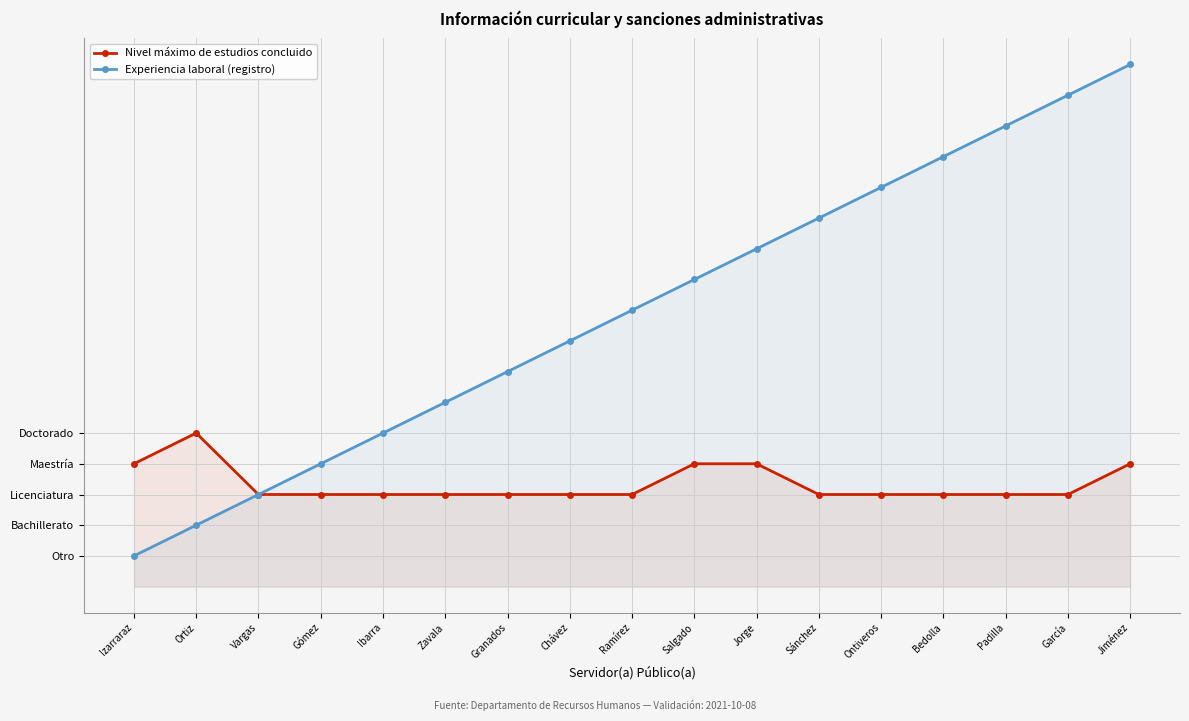

Reading left to right, list all the values displayed in this chart.

Nivel máximo de estudios concluido: Izarraraz=4	Ortiz=5	Vargas=3	Gómez=3	Ibarra=3	Zavala=3	Granados=3	Chávez=3	Ramírez=3	Salgado=4	Jorge=4	Sánchez=3	Ontiveros=3	Bedolla=3	Padilla=3	García=3	Jiménez=4
Experiencia laboral (registro): Izarraraz=1	Ortiz=2	Vargas=3	Gómez=4	Ibarra=5	Zavala=6	Granados=7	Chávez=8	Ramírez=9	Salgado=10	Jorge=11	Sánchez=12	Ontiveros=13	Bedolla=14	Padilla=15	García=16	Jiménez=17